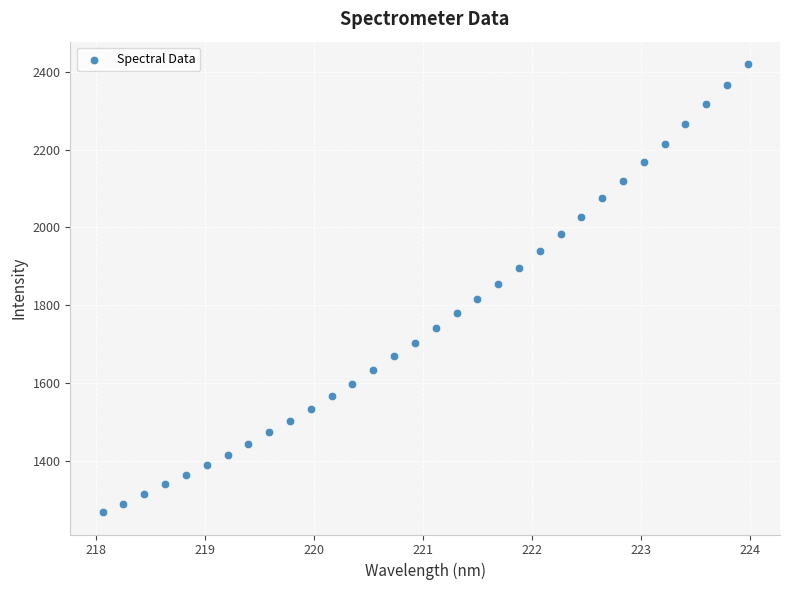

What is the range of Y values (max minus min)?

1150.0